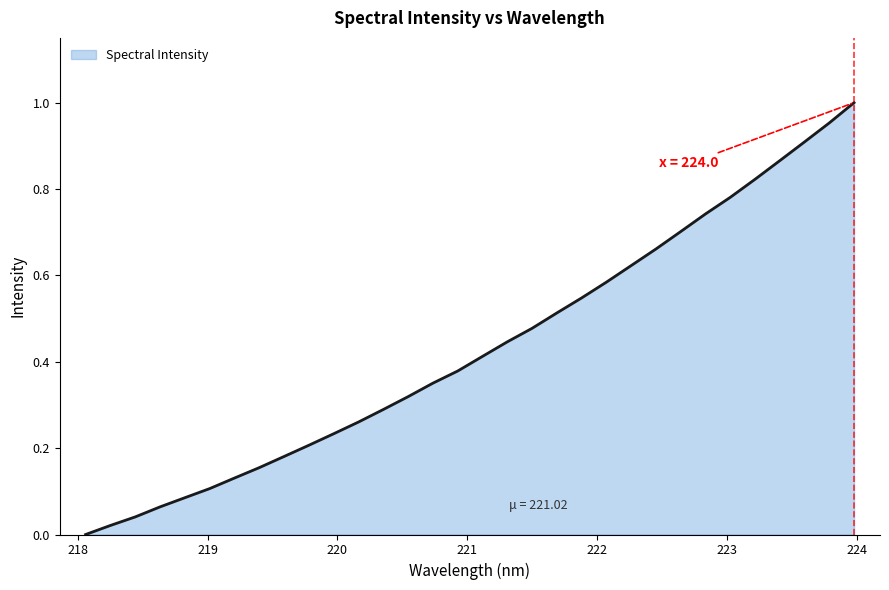

What is the label of the 30th point from the left?

223.5987